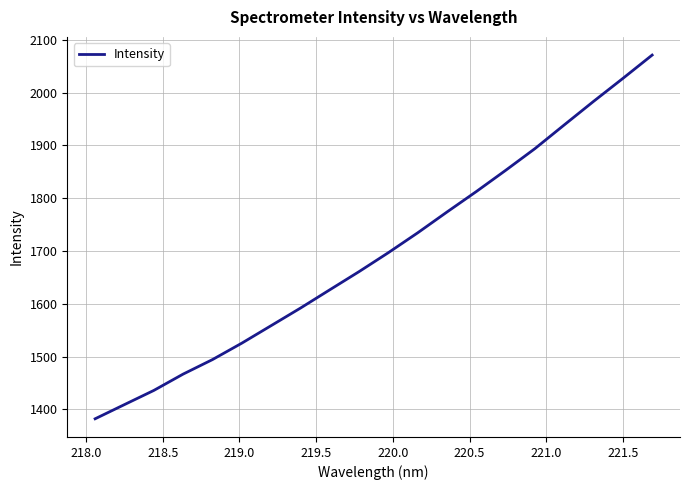

What is the maximum value shown in the chart?

2071.3